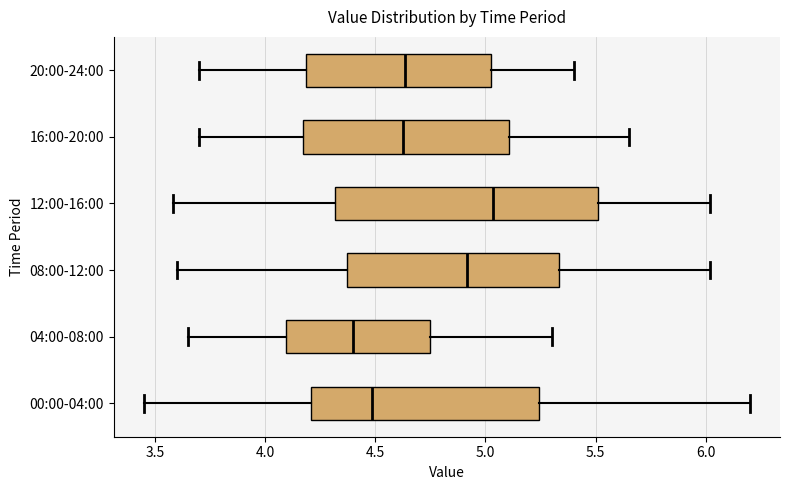

Where does the left whisker of the box for 16:00-20:00 end on the x-axis? The values are not printed on the chart, so give them approximately, as read against the axis.

3.70